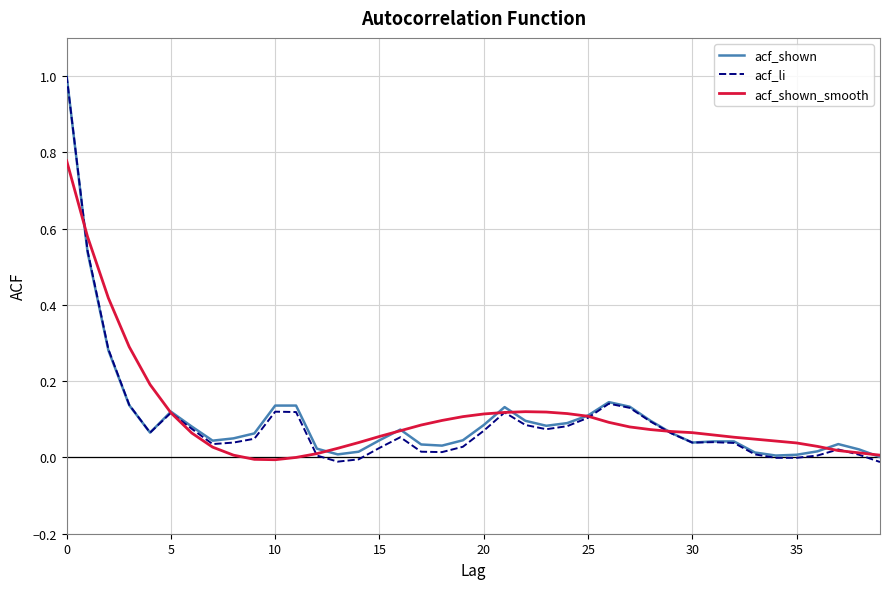

In acf_shown_smooth, how many points are higher than both neighbors (excluding endpoints)?

1